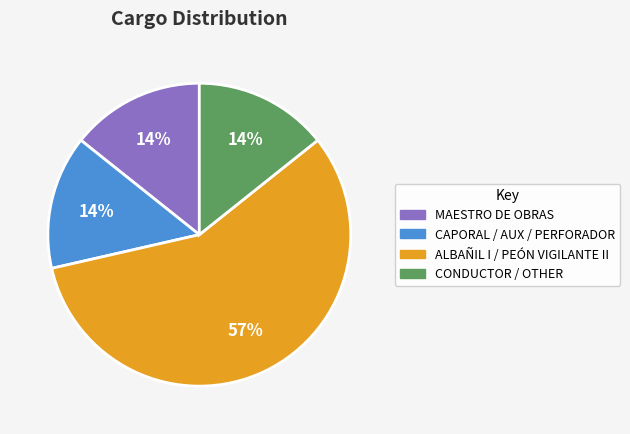

Is the sum of CONDUCTOR / OTHER and MAESTRO DE OBRAS greater than half?

No